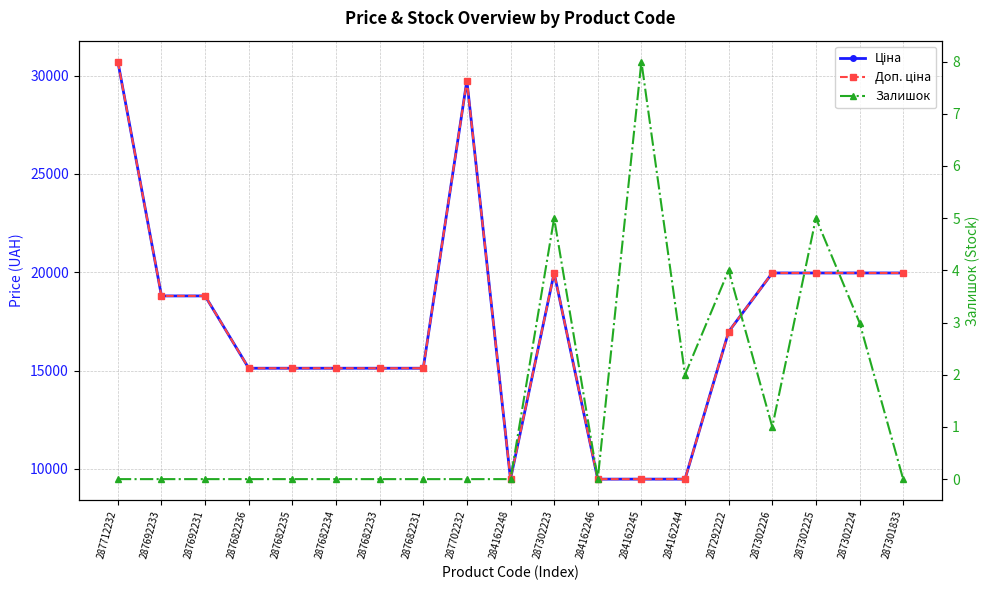

What is the value of the Ціна point at the 11th from the left?

19964.2